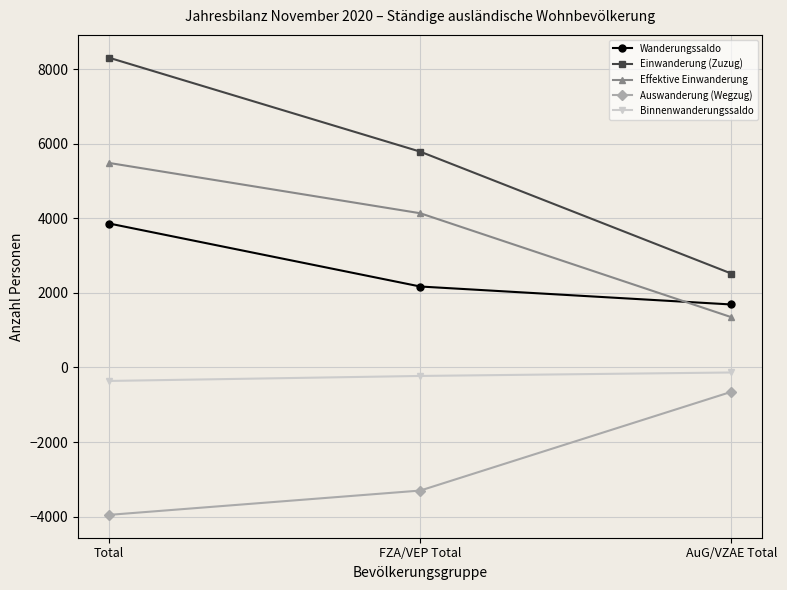

Count the number of categories in the chart.

3